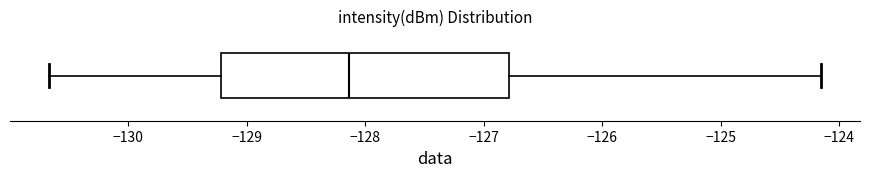

Where does the median line of the box sit on the x-axis? The values are not printed on the chart, so give them approximately, as read against the axis.

-128.1